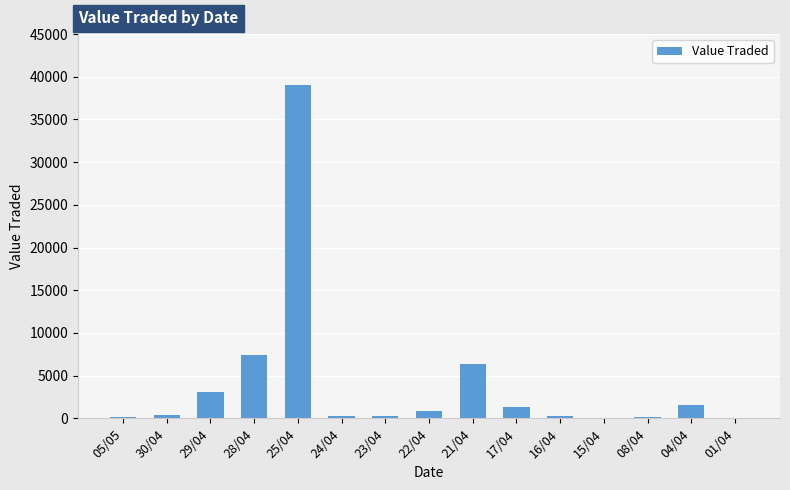

Is it true that the value at 28/04 is 10573?

False